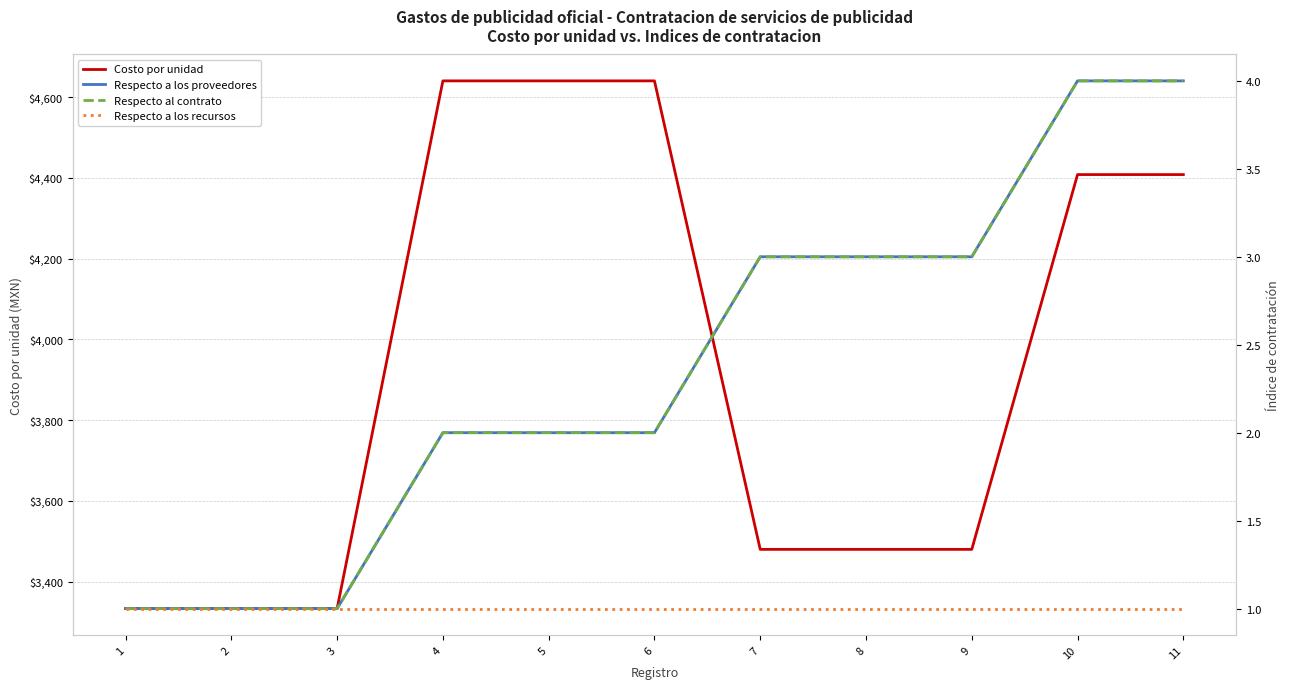

How many lines are shown in the chart?

4